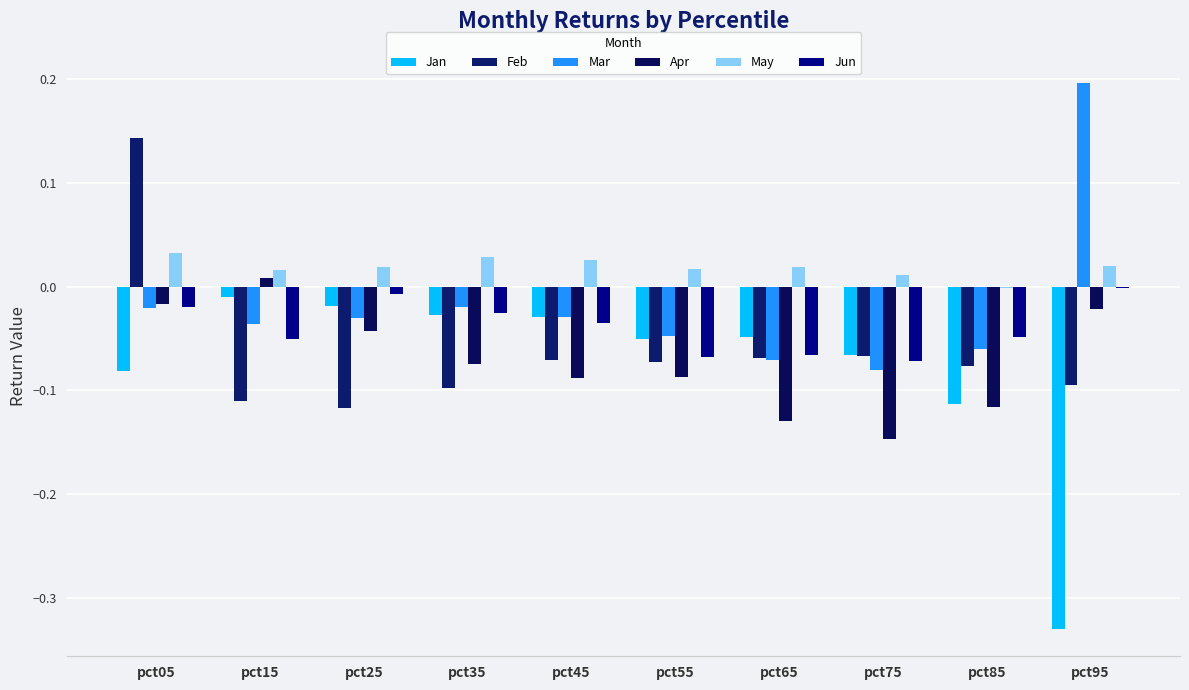

Reading left to right, transcribe all the data shown in this chart.

Jan: pct05=-0.1	pct15=-0.0	pct25=-0.0	pct35=-0.0	pct45=-0.0	pct55=-0.1	pct65=-0.0	pct75=-0.1	pct85=-0.1	pct95=-0.3
Feb: pct05=0.1	pct15=-0.1	pct25=-0.1	pct35=-0.1	pct45=-0.1	pct55=-0.1	pct65=-0.1	pct75=-0.1	pct85=-0.1	pct95=-0.1
Mar: pct05=-0.0	pct15=-0.0	pct25=-0.0	pct35=-0.0	pct45=-0.0	pct55=-0.0	pct65=-0.1	pct75=-0.1	pct85=-0.1	pct95=0.2
Apr: pct05=-0.0	pct15=0.0	pct25=-0.0	pct35=-0.1	pct45=-0.1	pct55=-0.1	pct65=-0.1	pct75=-0.1	pct85=-0.1	pct95=-0.0
May: pct05=0.0	pct15=0.0	pct25=0.0	pct35=0.0	pct45=0.0	pct55=0.0	pct65=0.0	pct75=0.0	pct85=-0.0	pct95=0.0
Jun: pct05=-0.0	pct15=-0.1	pct25=-0.0	pct35=-0.0	pct45=-0.0	pct55=-0.1	pct65=-0.1	pct75=-0.1	pct85=-0.0	pct95=-0.0